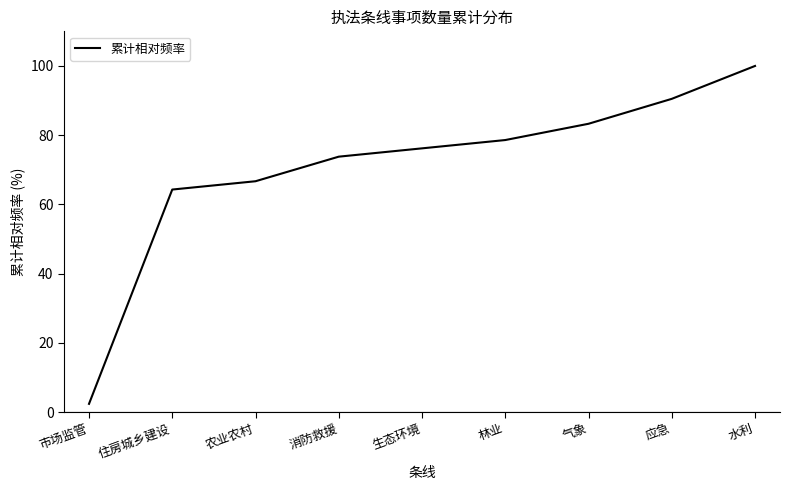

How many lines are shown in the chart?

1